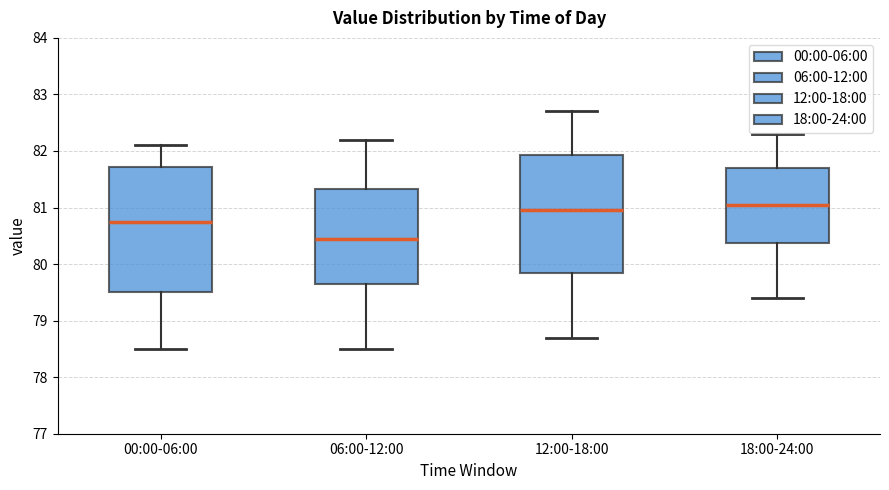

Reading left to right, read every box against the y-axis: the position of its median line, the range the box covers, and the ends of its whiskers. The values are not printed on the chart, so give them approximately, as read against the axis.

00:00-06:00: median 80.8, box 79.5 to 81.7, whiskers 78.5 to 82.1
06:00-12:00: median 80.5, box 79.7 to 81.3, whiskers 78.5 to 82.2
12:00-18:00: median 81.0, box 79.9 to 81.9, whiskers 78.7 to 82.7
18:00-24:00: median 81.1, box 80.4 to 81.7, whiskers 79.4 to 82.3